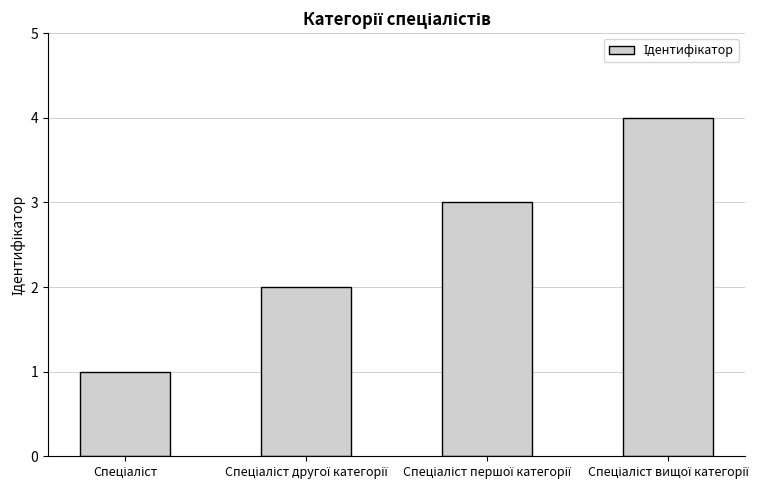

What is the difference between the maximum and minimum values?

3